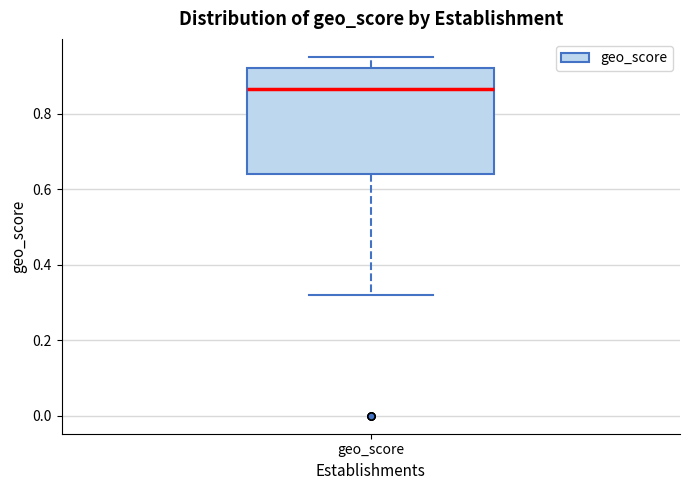

Read this box plot against the y-axis: the position of the median line, the range covered by the box, and the ends of both whiskers. The values are not printed on the chart, so give them approximately, as read against the axis.

median 0.86, box 0.64 to 0.92, whiskers 0.32 to 0.96